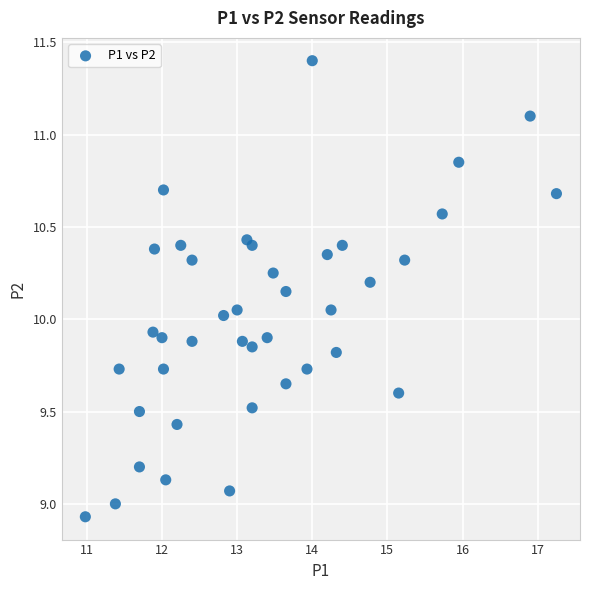

What is the range of X values (max minus min)?

6.3